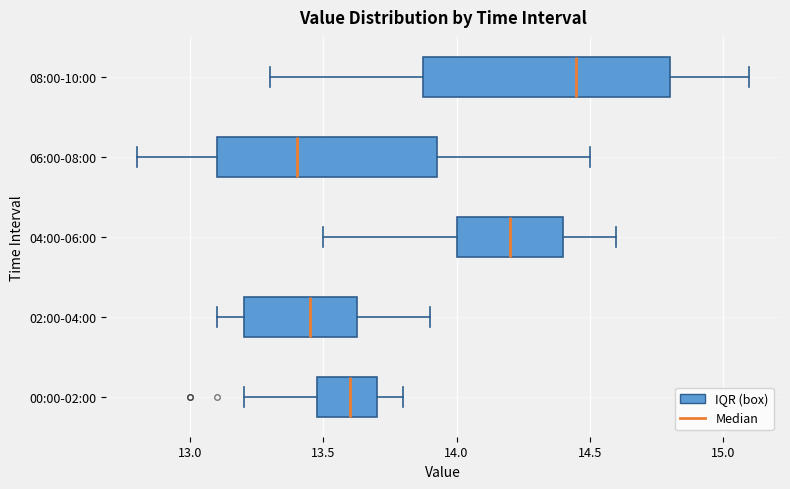

Reading bottom to top, read every box against the x-axis: the position of its median line, the range the box covers, and the ends of its whiskers. The values are not printed on the chart, so give them approximately, as read against the axis.

00:00-02:00: median 13.60, box 13.50 to 13.70, whiskers 13.20 to 13.80
02:00-04:00: median 13.45, box 13.20 to 13.65, whiskers 13.10 to 13.90
04:00-06:00: median 14.20, box 14.00 to 14.40, whiskers 13.50 to 14.60
06:00-08:00: median 13.40, box 13.10 to 13.95, whiskers 12.80 to 14.50
08:00-10:00: median 14.45, box 13.90 to 14.80, whiskers 13.30 to 15.10